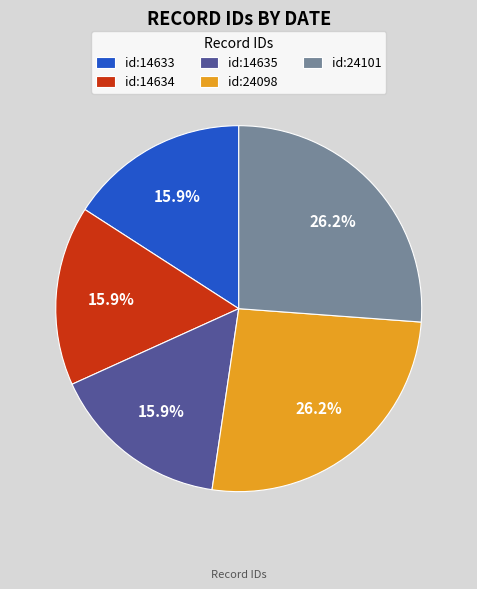

Does any single category account for the majority?

No